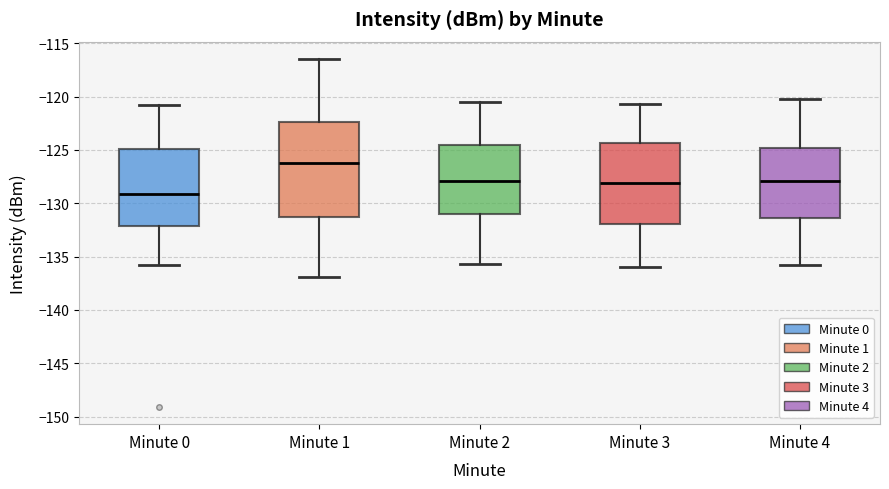

Comparing the boxes themselves (not the whiskers), which one is the tallest?

Minute 1